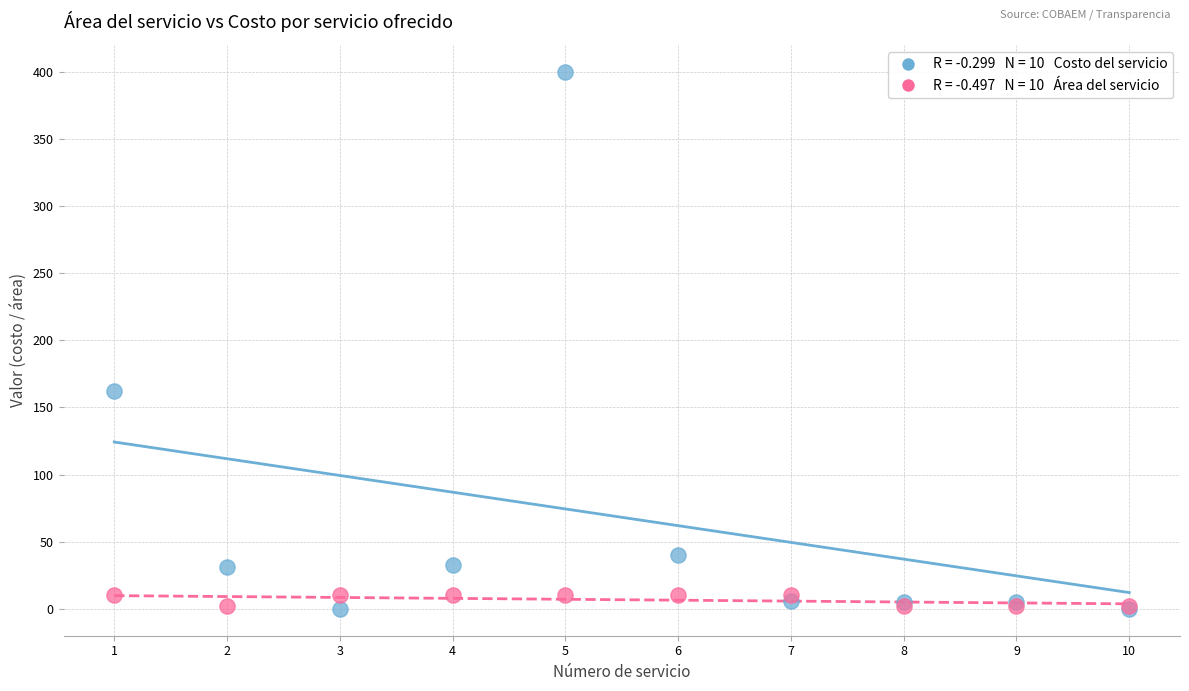

Across all series, what Y value is closest to 200?

162